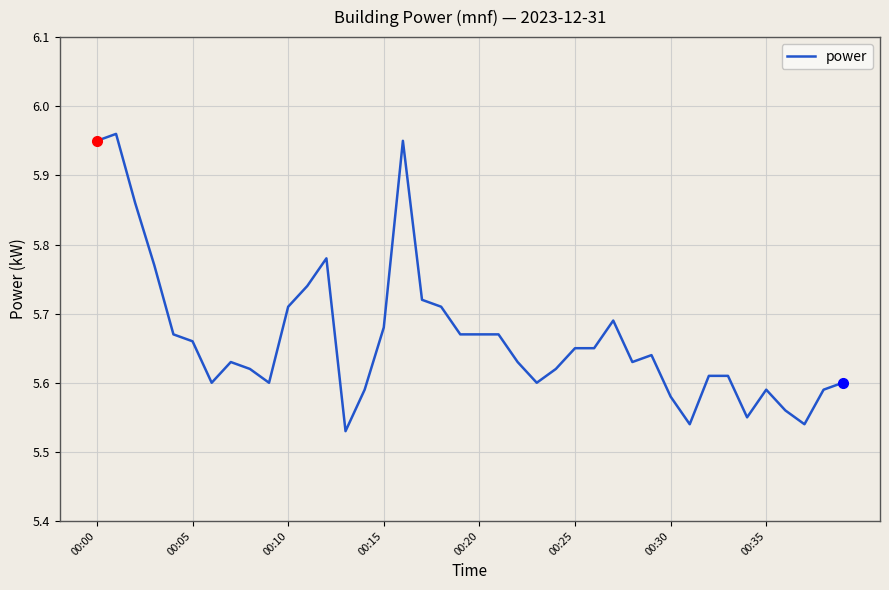

What is the difference between the maximum and minimum values?

0.4